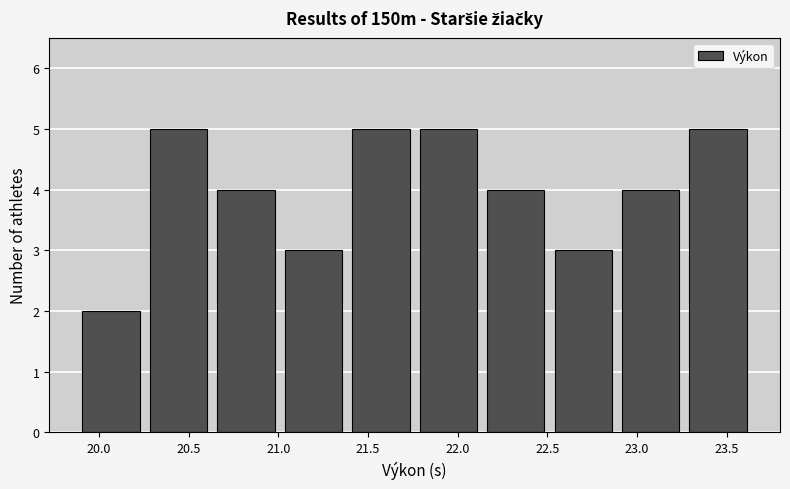

Reading left to right, list every bar in this chart as the range it spans on the x-axis followed by its height. Neither the bar edges nor the heights are printed on the chart, so give them approximately, as read against the axes.

19.90 to 20.25: 2
20.25 to 20.65: 5
20.65 to 21.00: 4
21.00 to 21.40: 3
21.40 to 21.75: 5
21.75 to 22.15: 5
22.15 to 22.50: 4
22.50 to 22.90: 3
22.90 to 23.25: 4
23.25 to 23.65: 5